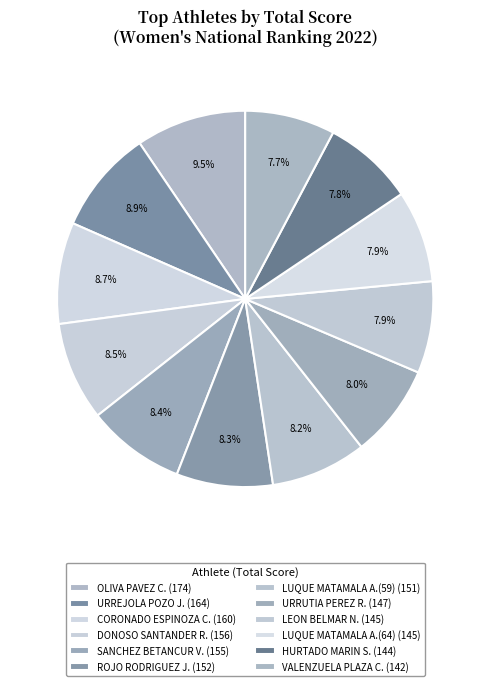

How many segments does this pie chart have?

12